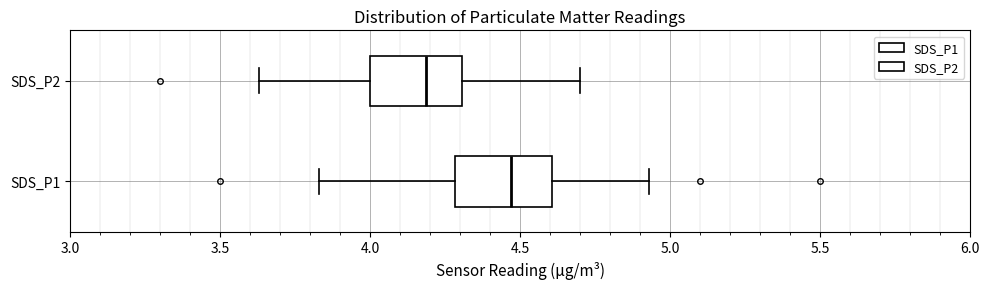

Reading bottom to top, read every box against the x-axis: the position of its median line, the range the box covers, and the ends of its whiskers. The values are not printed on the chart, so give them approximately, as read against the axis.

SDS_P1: median 4.45, box 4.30 to 4.60, whiskers 3.85 to 4.95
SDS_P2: median 4.20, box 4.00 to 4.30, whiskers 3.65 to 4.70